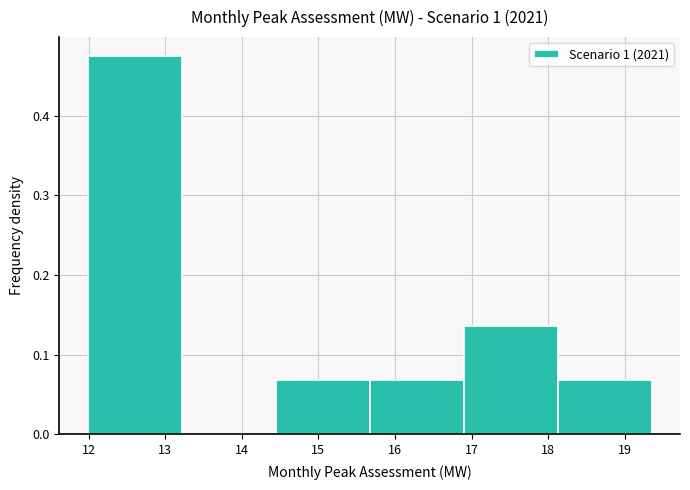

How tall is the bar that spans 14.4 to 15.7 on the x-axis? Neither the bar edges nor the heights are printed on the chart, so give them approximately, as read against the axes.

0.07